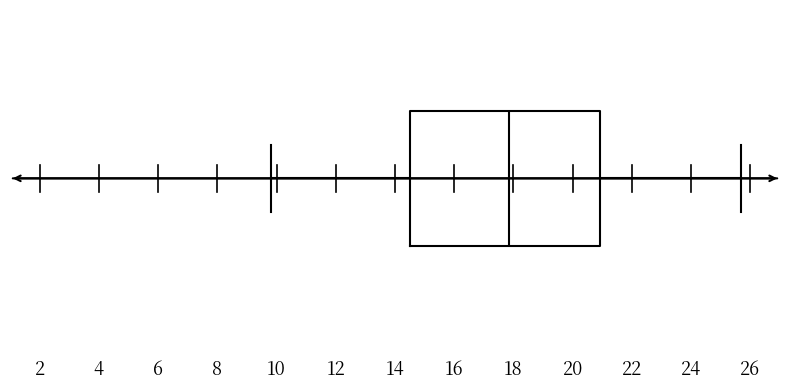

Read this box plot against the x-axis: the position of the median line, the range covered by the box, and the ends of both whiskers. The values are not printed on the chart, so give them approximately, as read against the axis.

median 17.8, box 14.6 to 21.0, whiskers 9.8 to 25.6